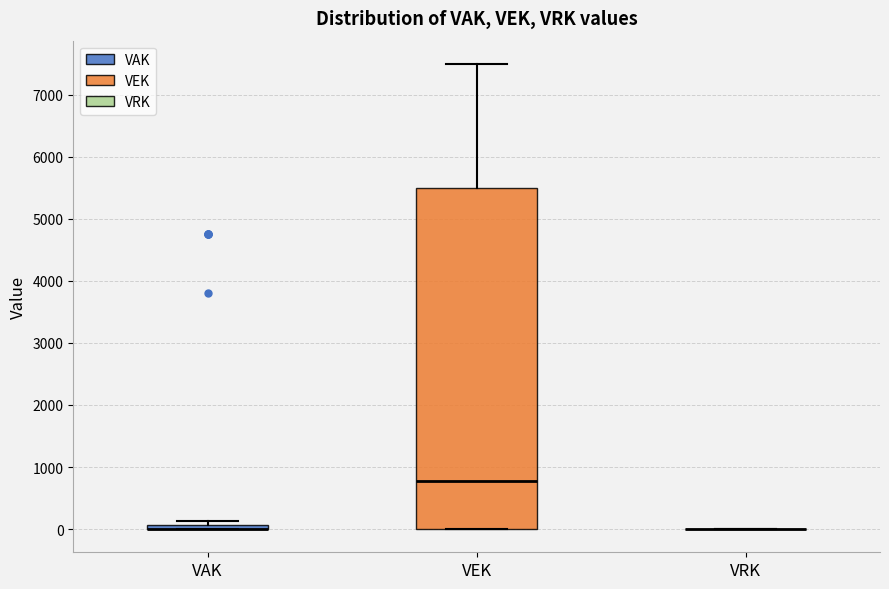

Comparing the boxes themselves (not the whiskers), which one is the tallest?

VEK